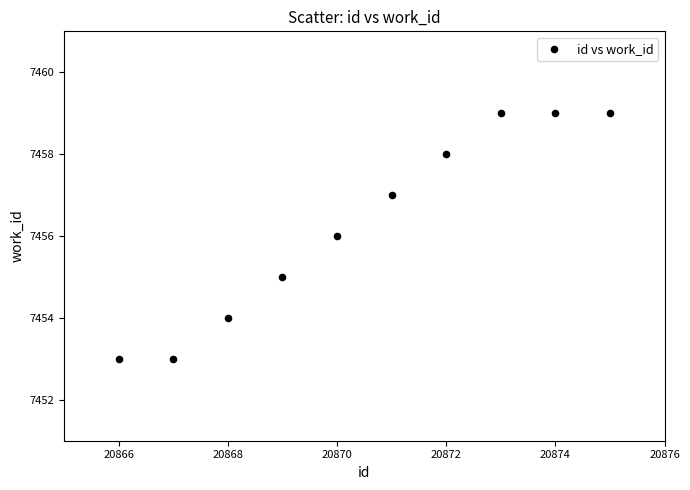

What is the range of Y values (max minus min)?

6